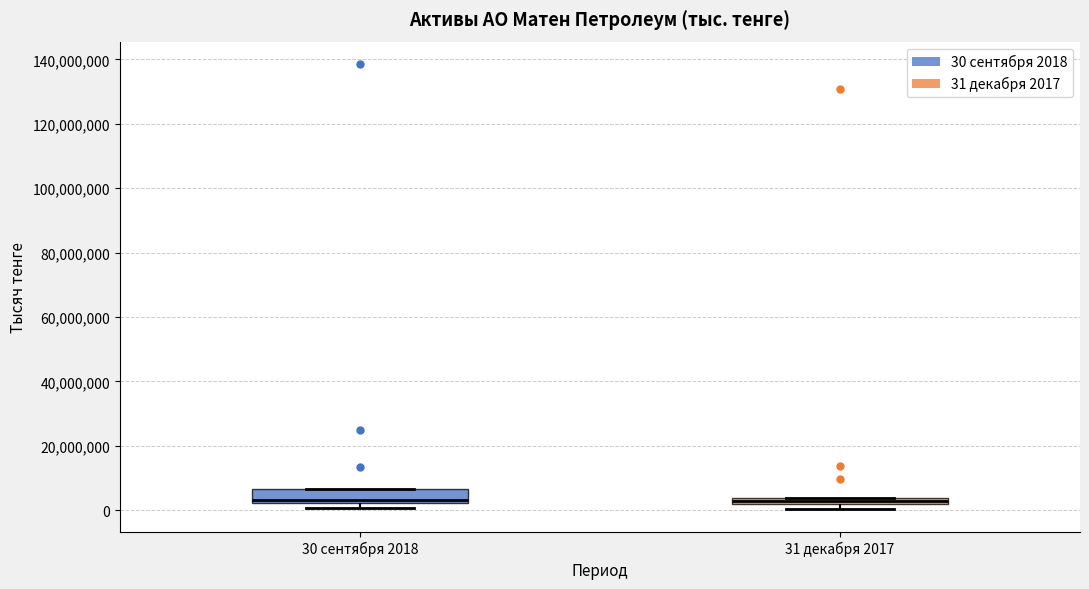

Which box is the tallest, from its lower edge to its upper edge?

30 сентября 2018